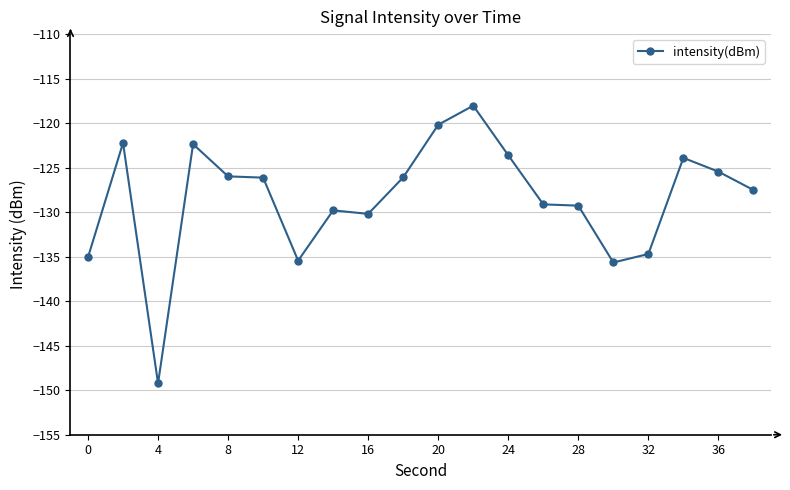

What is the value of the 19th point from the left?

-125.4